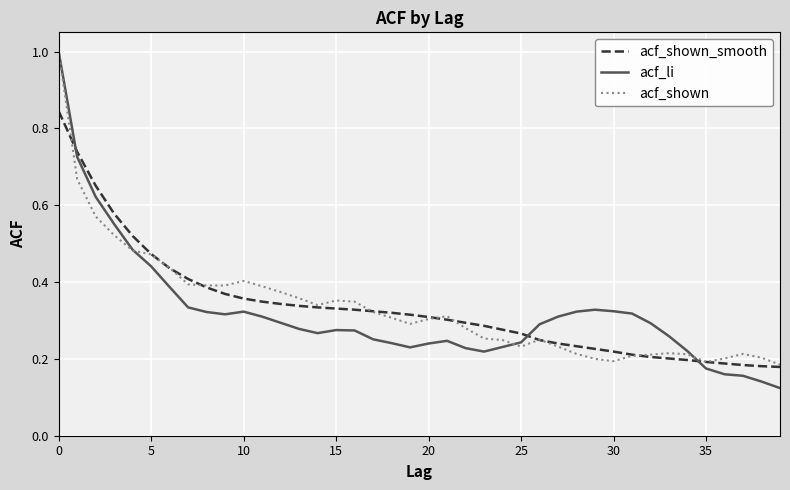

At how many categories does at least one series exceed 0?

40